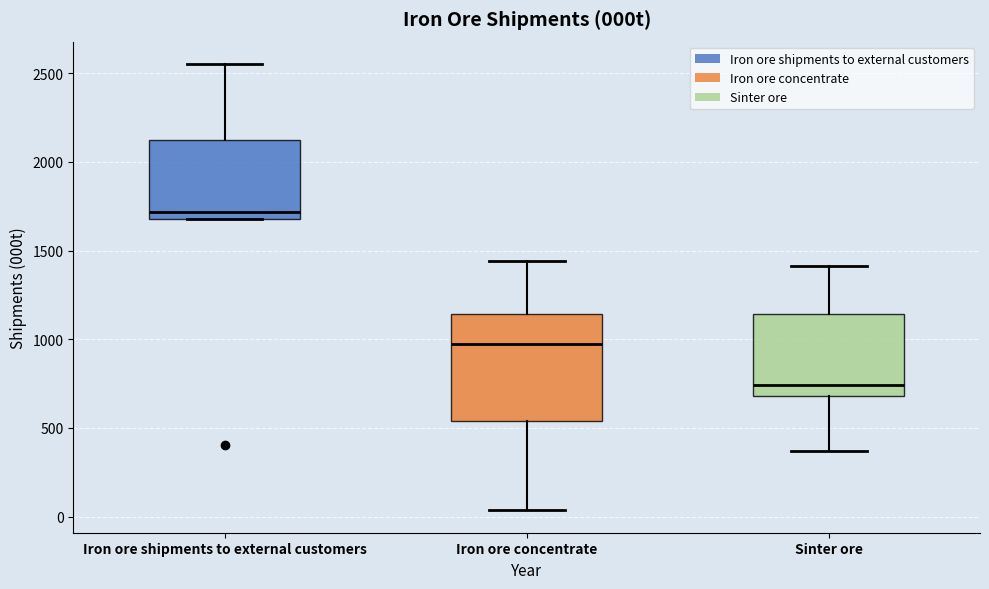

Reading left to right, read every box against the y-axis: the position of its median line, the range the box covers, and the ends of its whiskers. The values are not printed on the chart, so give them approximately, as read against the axis.

Iron ore shipments to external customers: median 1700 (just above the box's lower edge), box 1700 to 2100, whiskers 1700 to 2550
Iron ore concentrate: median 950, box 550 to 1150, whiskers 50 to 1450
Sinter ore: median 750, box 700 to 1150, whiskers 350 to 1400